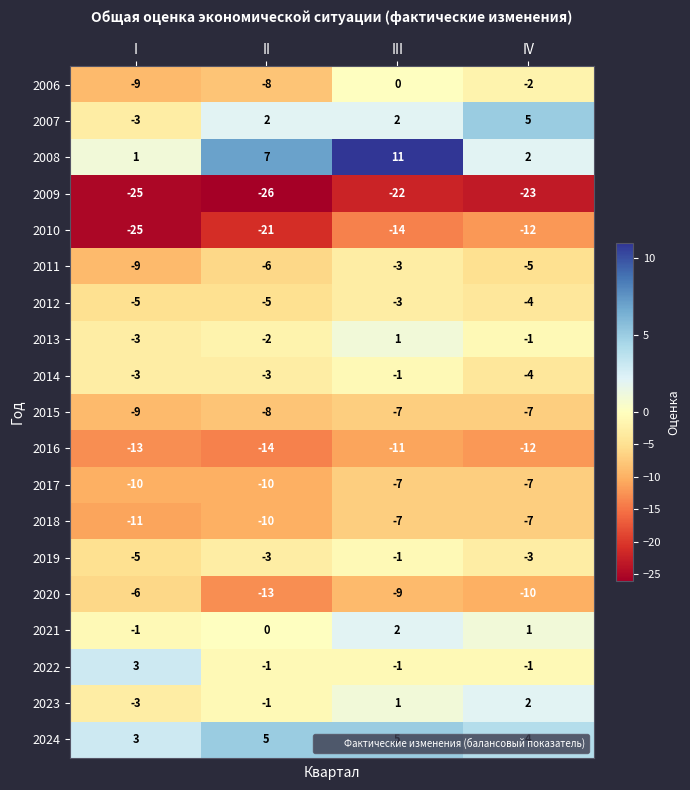

At which label does 2009 first exceed -23?

III